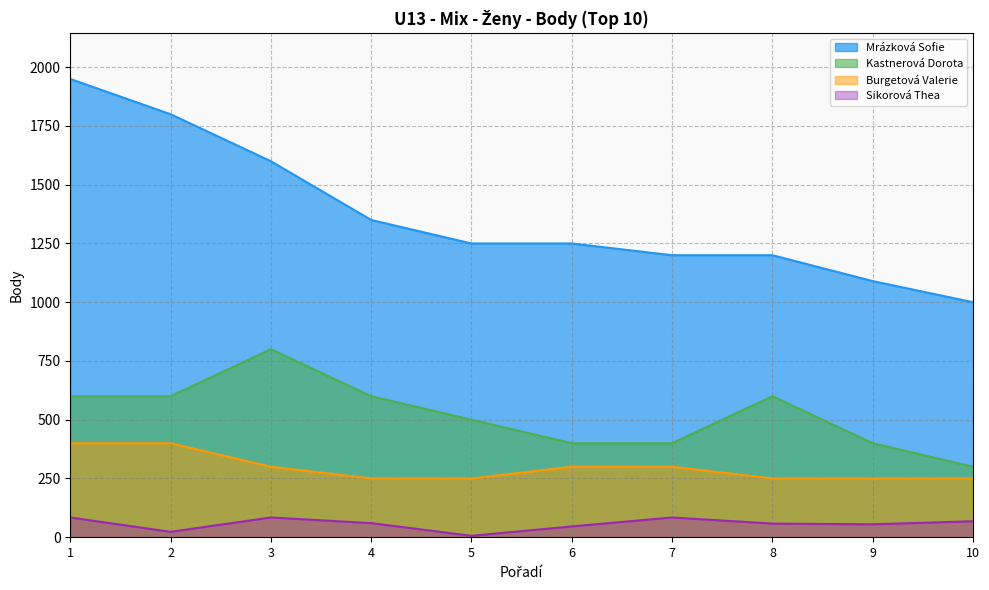

Which series has the largest range (max minus min)?

Mrázková Sofie